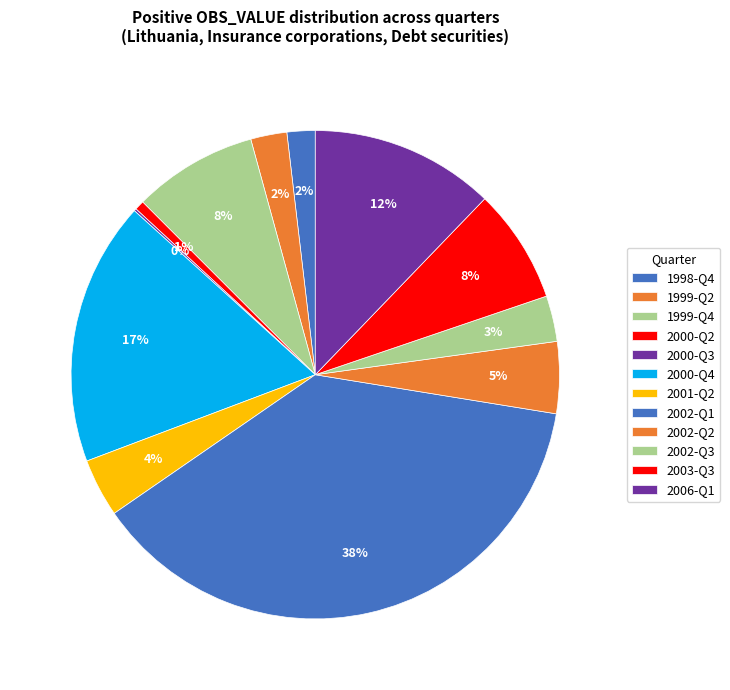

Which slice is the smallest?

2000-Q3